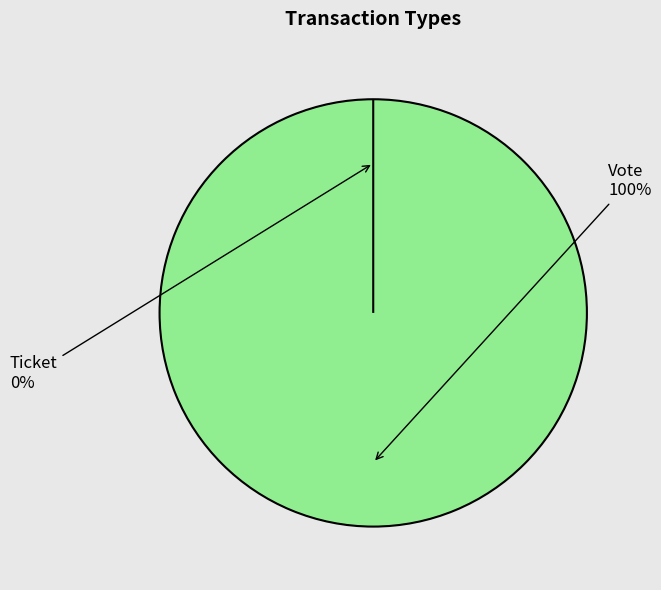

Is it true that Vote is 99% of the pie?

False